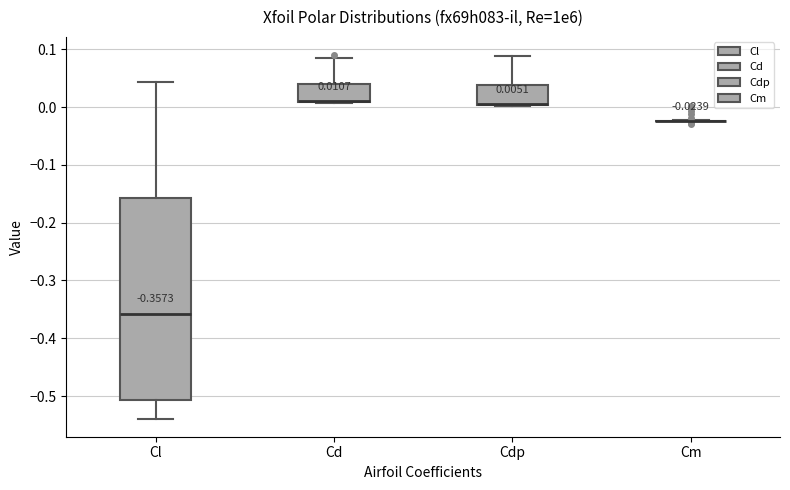

Comparing the boxes themselves (not the whiskers), which one is the tallest?

Cl